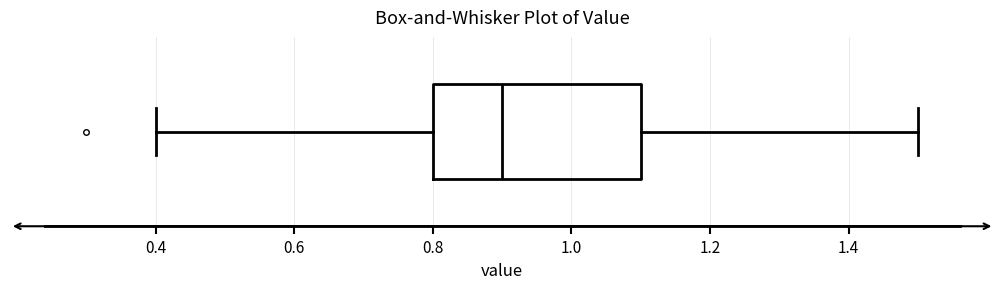

Where does the right whisker of the box end on the x-axis? The values are not printed on the chart, so give them approximately, as read against the axis.

1.5